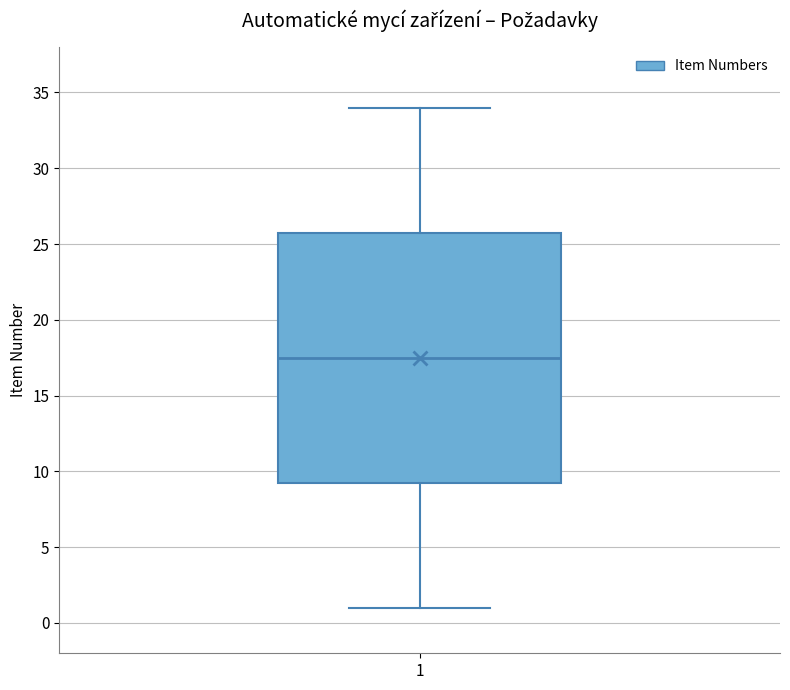

Where does the lower whisker of the box at x = 1 end on the y-axis? The values are not printed on the chart, so give them approximately, as read against the axis.

1.0